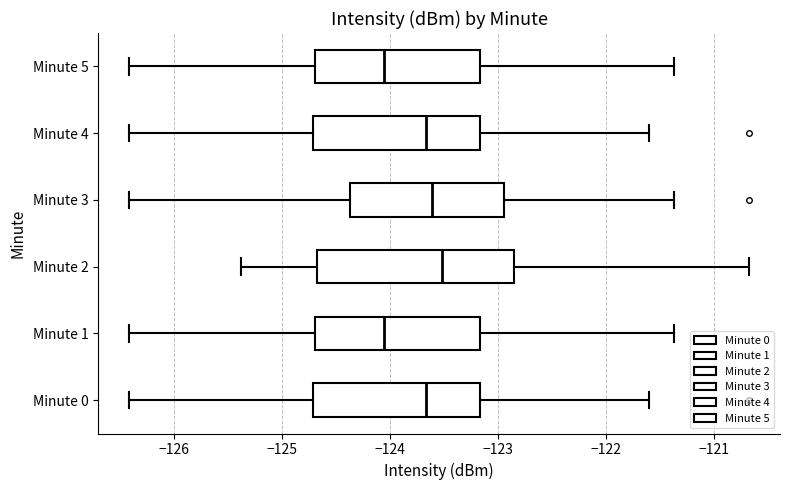

Comparing the boxes themselves (not the whiskers), which one is the widest?

Minute 2